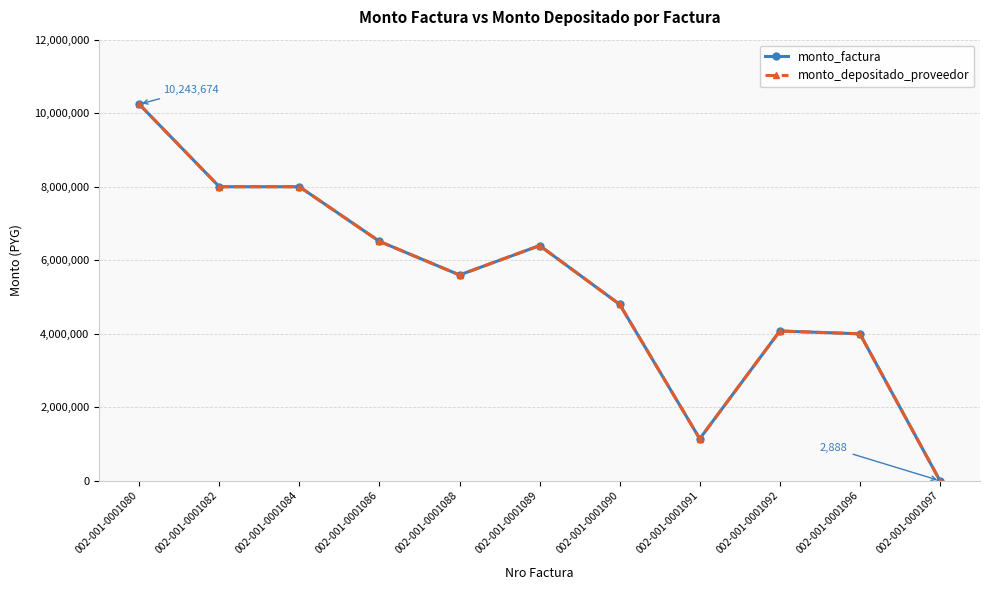

How many lines are shown in the chart?

2